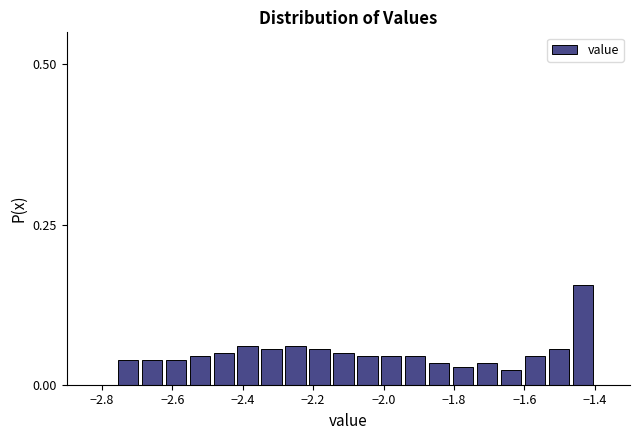

Read against the x-axis, roughly where is the centre of the tallest bar?

-1.44